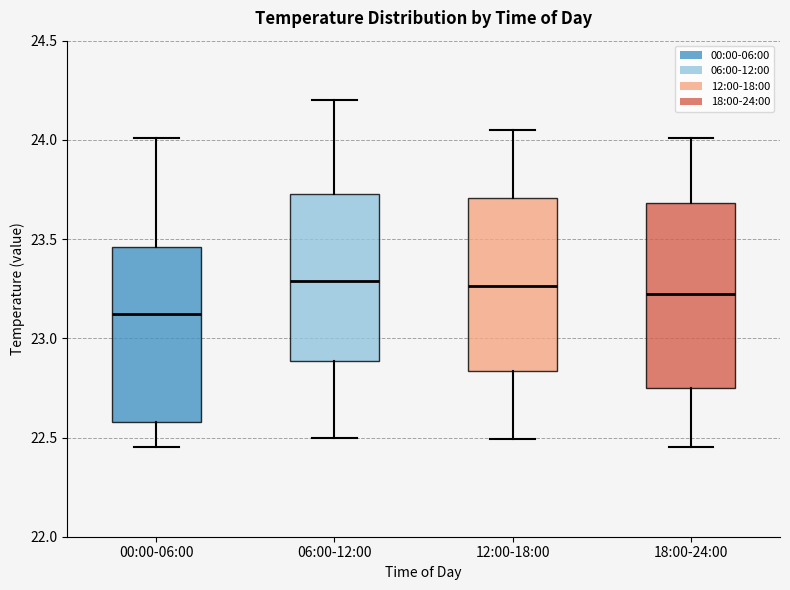

Reading left to right, transcribe this box plot: for each box, give where its median line is, the range the box spans, and where its two whiskers end, as read against the y-axis. The values are not printed on the chart, so give them approximately, as read against the axis.

00:00-06:00: median 23.10, box 22.60 to 23.45, whiskers 22.45 to 24.00
06:00-12:00: median 23.30, box 22.90 to 23.75, whiskers 22.50 to 24.20
12:00-18:00: median 23.25, box 22.85 to 23.70, whiskers 22.50 to 24.05
18:00-24:00: median 23.25, box 22.75 to 23.70, whiskers 22.45 to 24.00